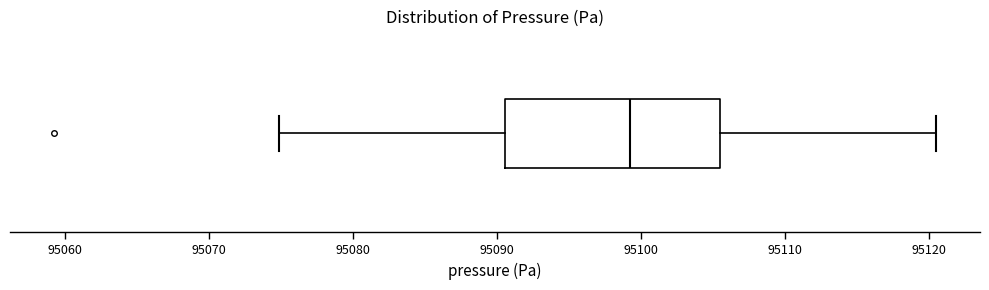

Transcribe this box plot: give where the median line is, the range the box spans, and where the two whiskers end, as read against the x-axis. The values are not printed on the chart, so give them approximately, as read against the axis.

median 95099, box 95091 to 95106, whiskers 95075 to 95120